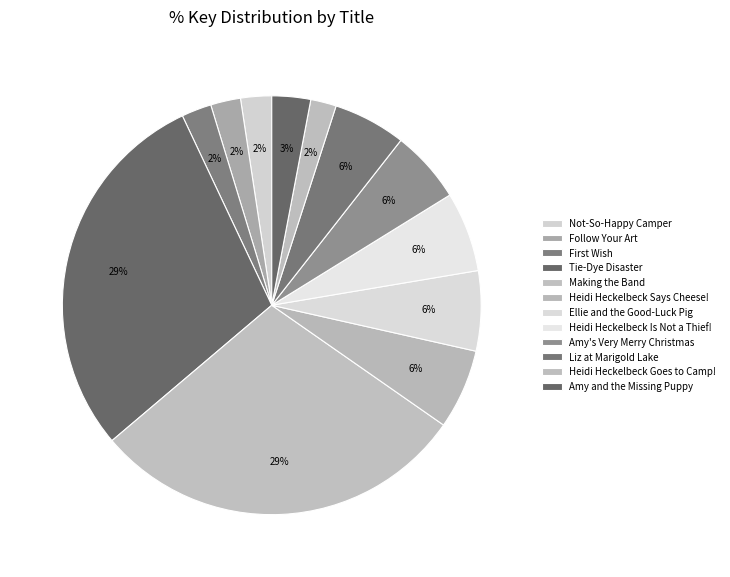

To the nearest percent, what portion does Heidi Heckelbeck Goes to Camp! represent?

2%